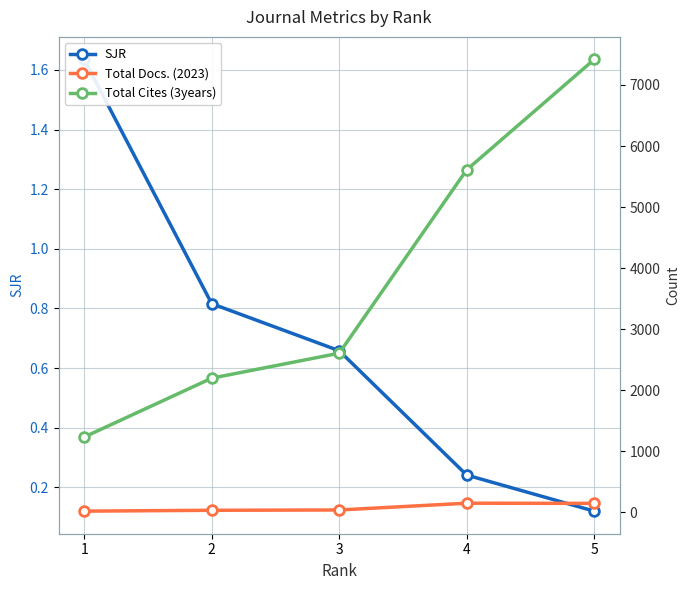

What is the sum of the Total Cites (3years) values at 2 and 3?

4807.0